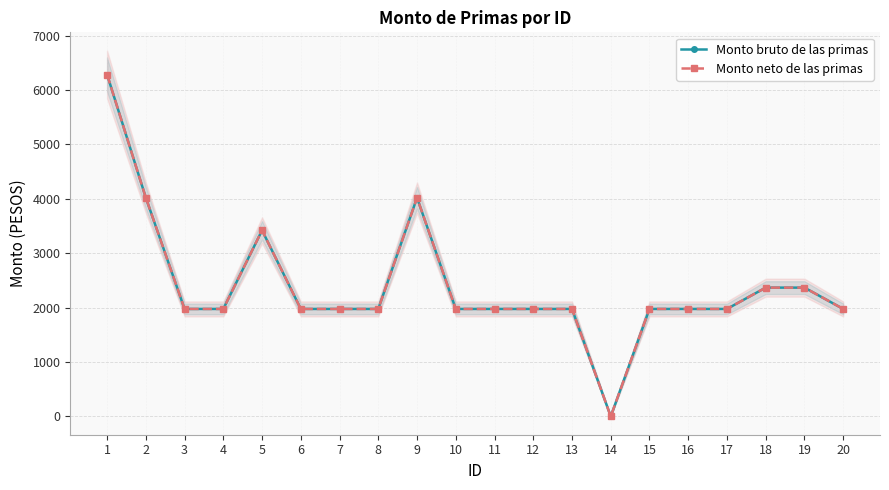

True or false: Monto bruto de las primas and Monto neto de las primas cross at least once.

False